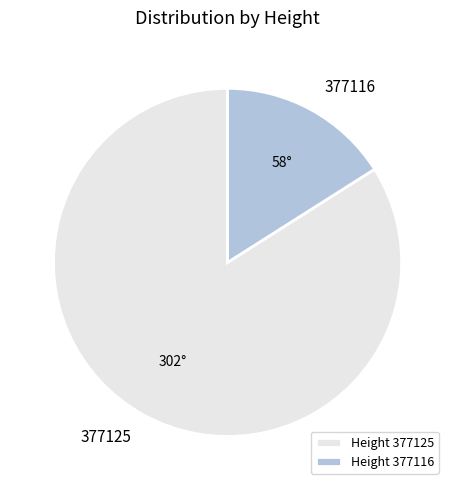

Is there a majority slice in this chart?

Yes